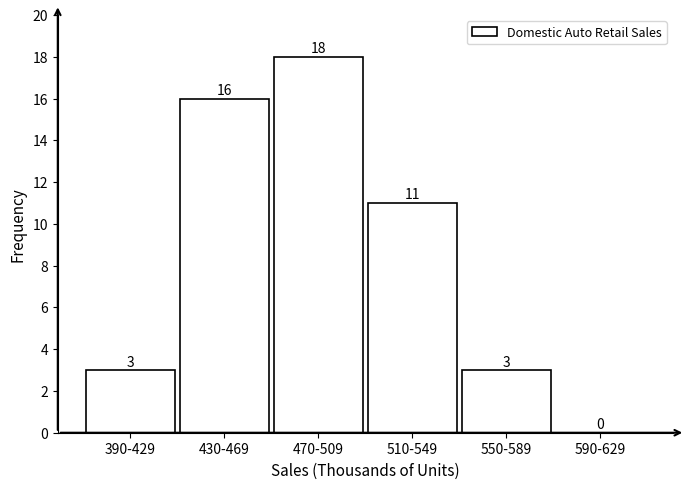

Reading right to left, extract all data points from this chart.

590-629=0	550-589=3	510-549=11	470-509=18	430-469=16	390-429=3